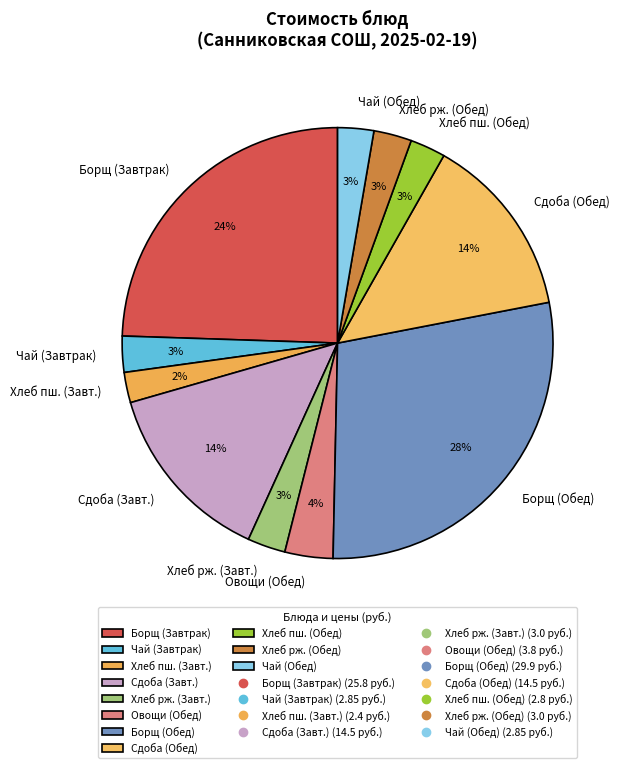

To the nearest percent, what is the difference between the largest and smallest slice percentages?

26%